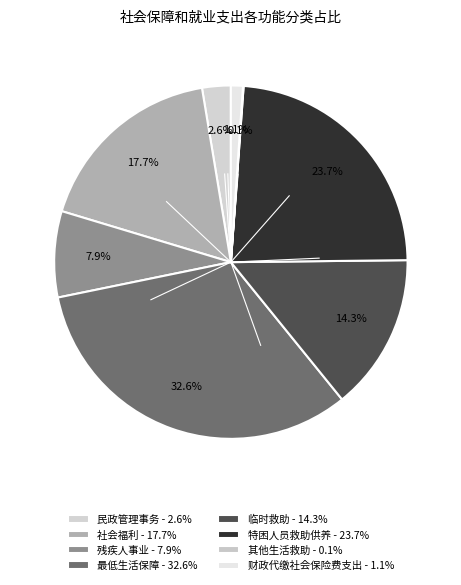

How many slices are in this pie chart?

8